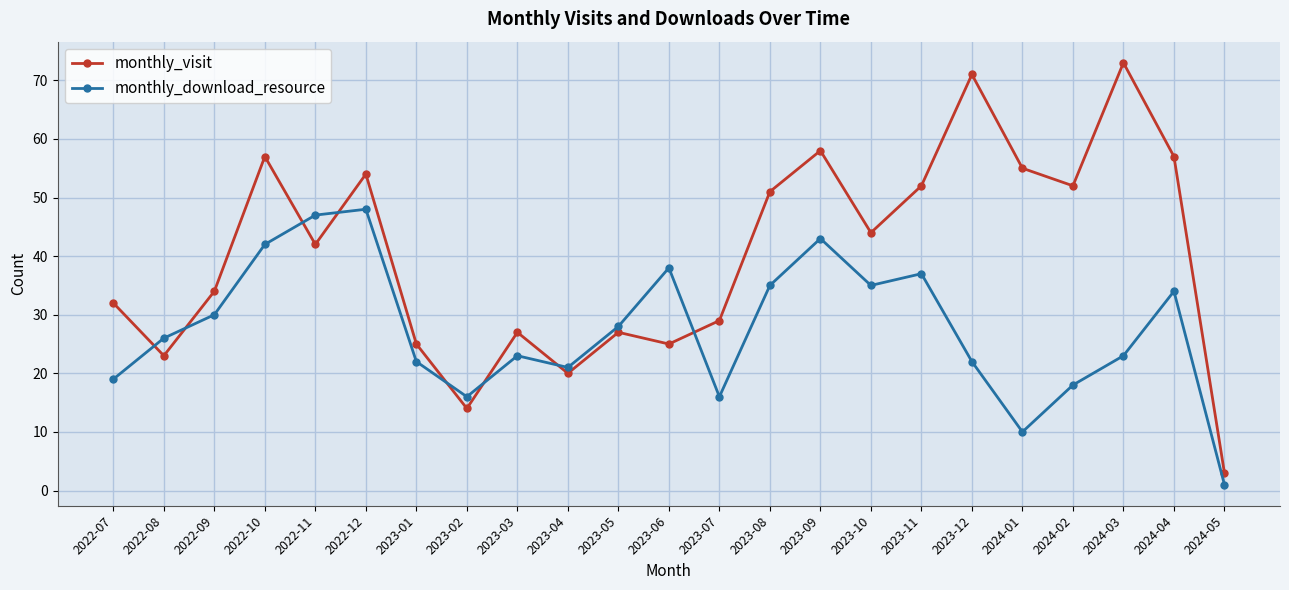

What is the difference between the highest and lowest values at 2023-04?

1